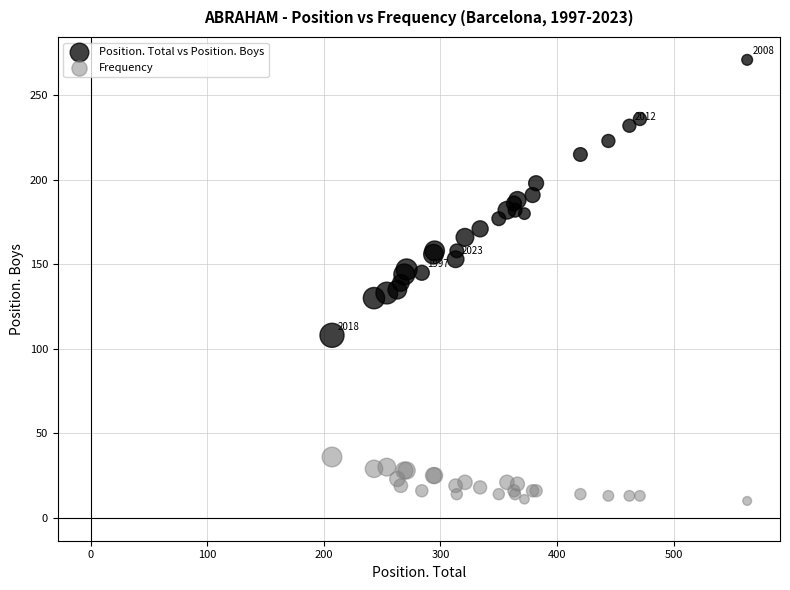

Which series has the largest Y range (max minus min)?

Position. Total vs Position. Boys